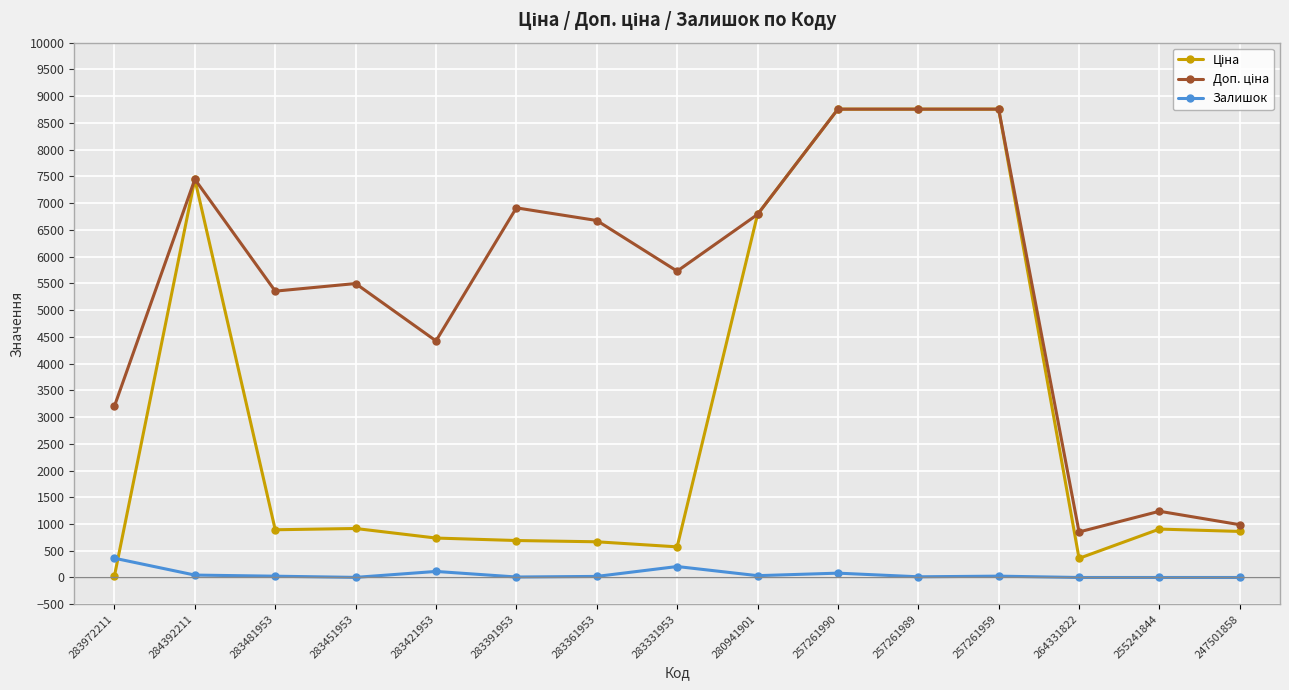

Which series has the widest spread of values?

Ціна